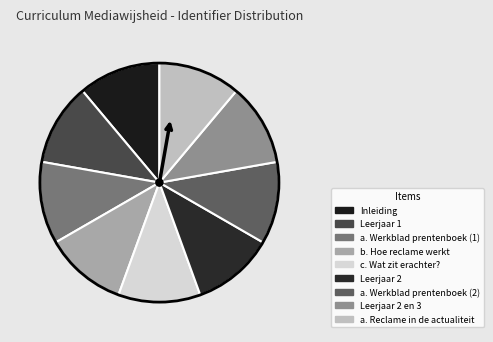

True or false: Leerjaar 1 accounts for 21% of the total.

False